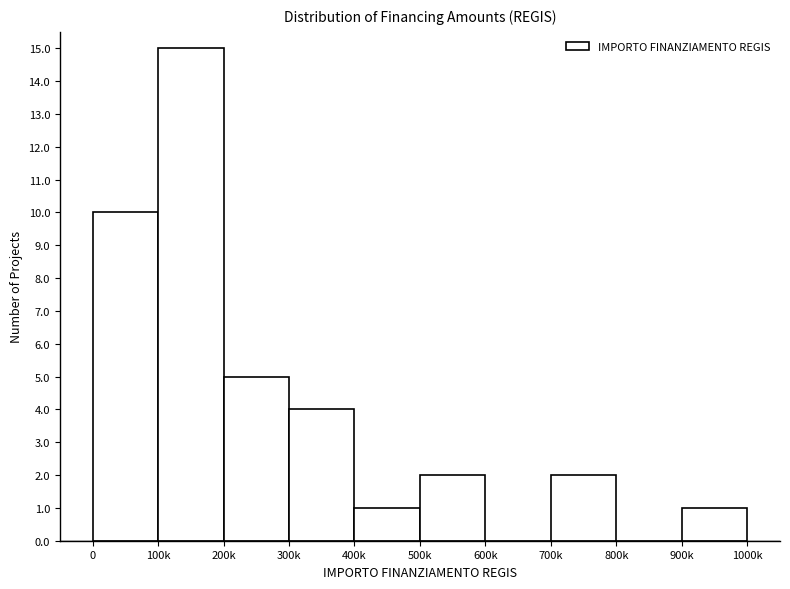

Reading left to right, extract all data points from this chart.

0=10	100k=15	200k=5	300k=4	400k=1	500k=2	600k=0	700k=2	800k=0	900k=1